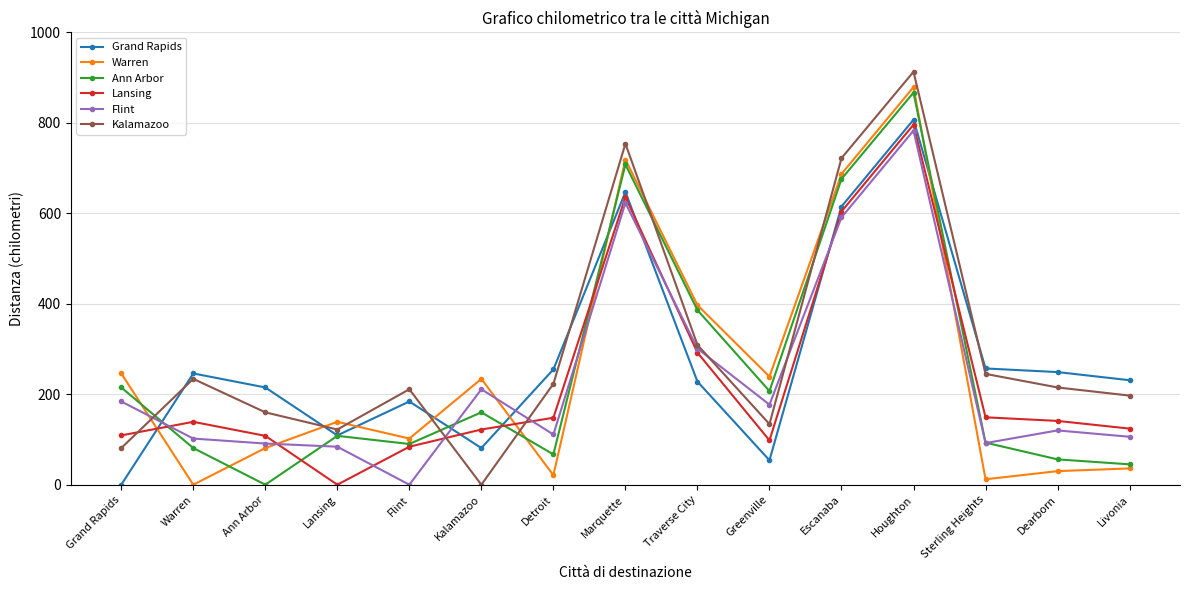

Where do Grand Rapids and Flint first cross each other?

Grand Rapids and Warren